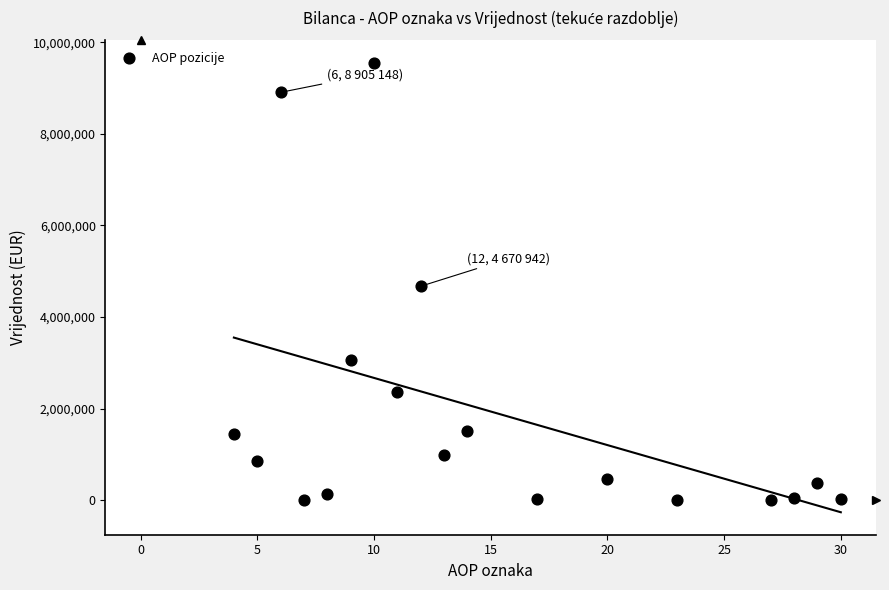

What is the range of Y values (max minus min)?

9547914